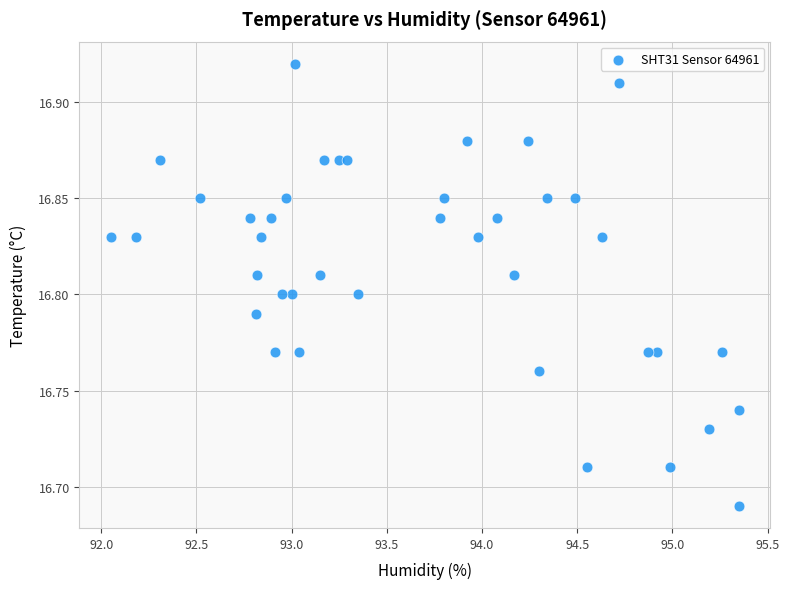

What is the range of X values (max minus min)?

3.3